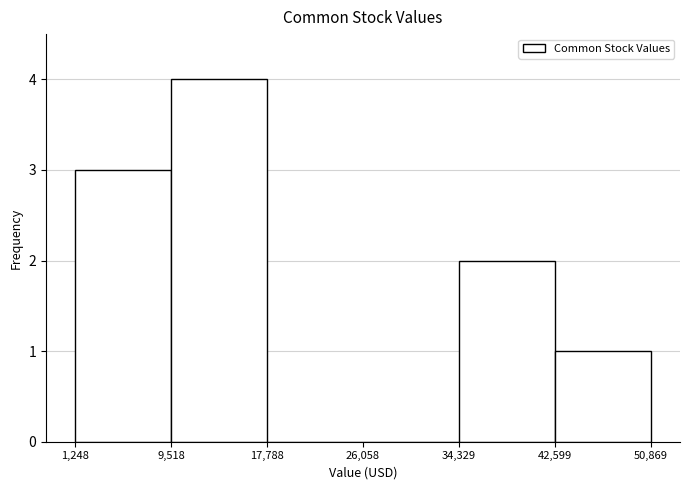

Reading left to right, transcribe this chart: for each bar, give the range it covers on the x-axis and its height. The values are not printed on the chart, so give them approximately, as read against the axis.

1,248 to 9,518: 3
9,518 to 17,788: 4
17,788 to 26,058: 0
26,058 to 34,329: 0
34,329 to 42,599: 2
42,599 to 50,869: 1